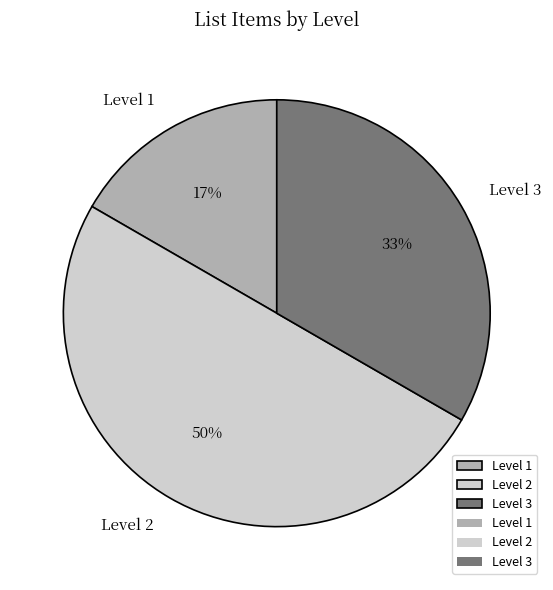

Approximately how many times larger is the value at Level 3 compared to Level 2?

0.7